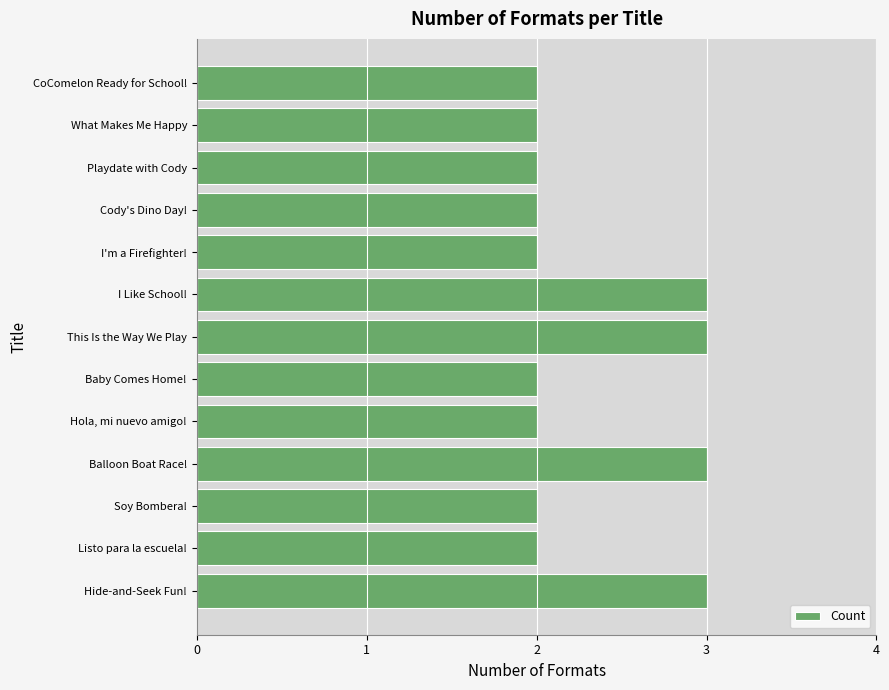

What is the minimum value shown in the chart?

2